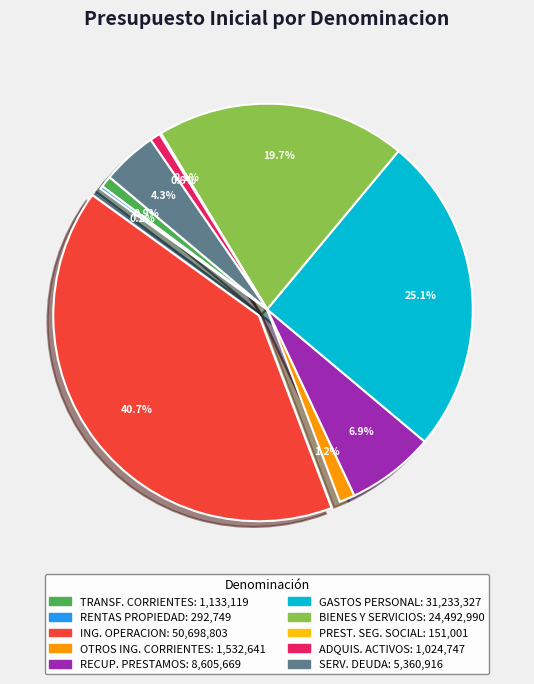

Is there any slice that represents more than half of the pie?

No